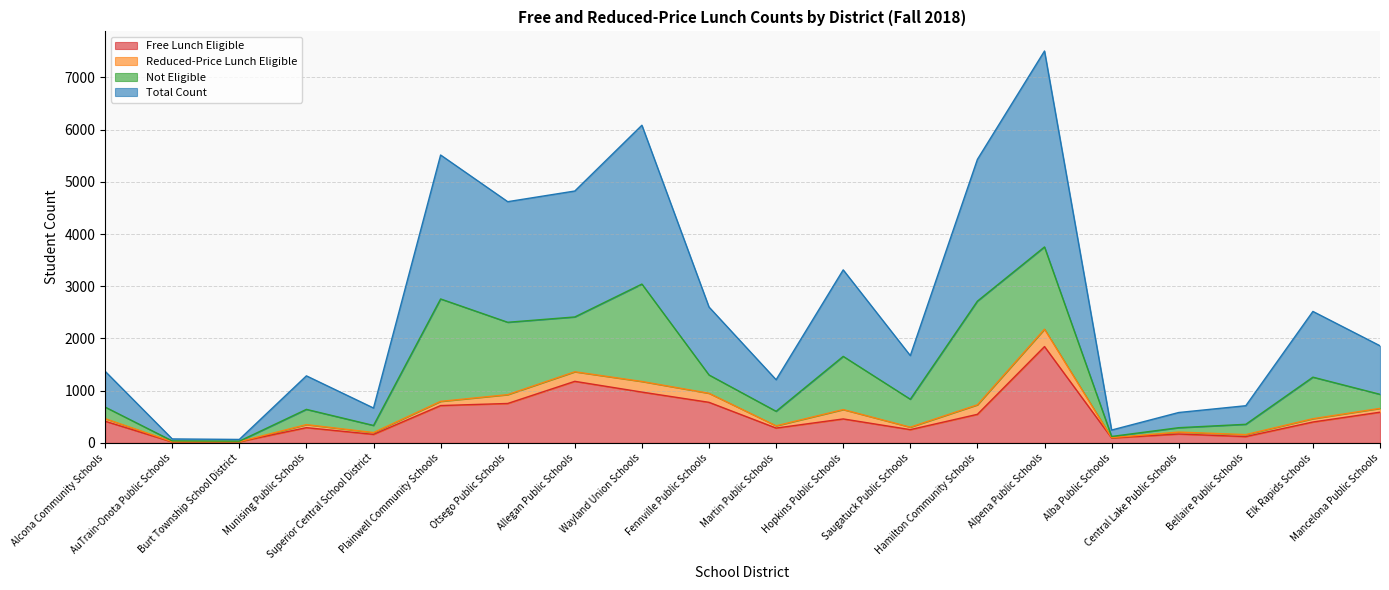

In Total Count, how many points are lower than both neighbors (excluding endpoints)?

6